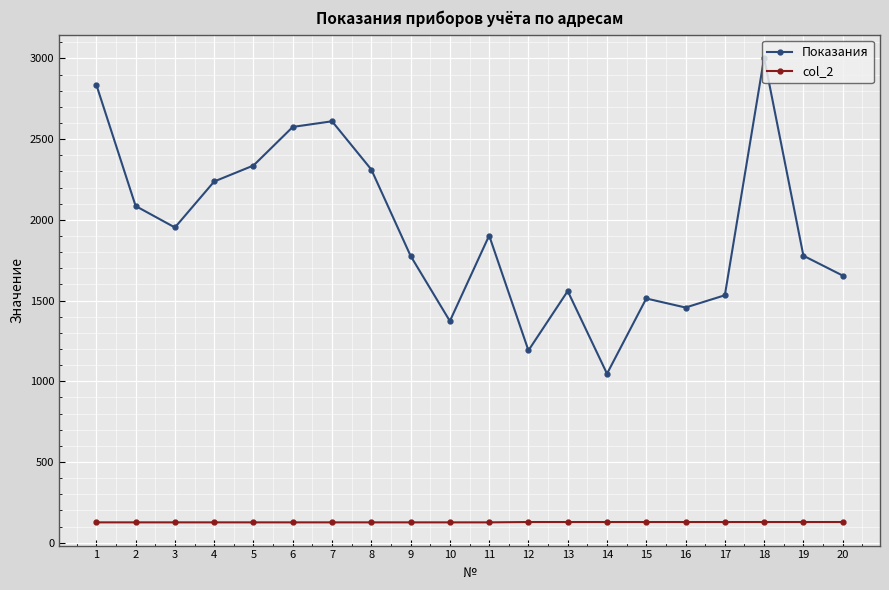

Rank the series by their maximum value, from highest to lowest.

Показания, col_2